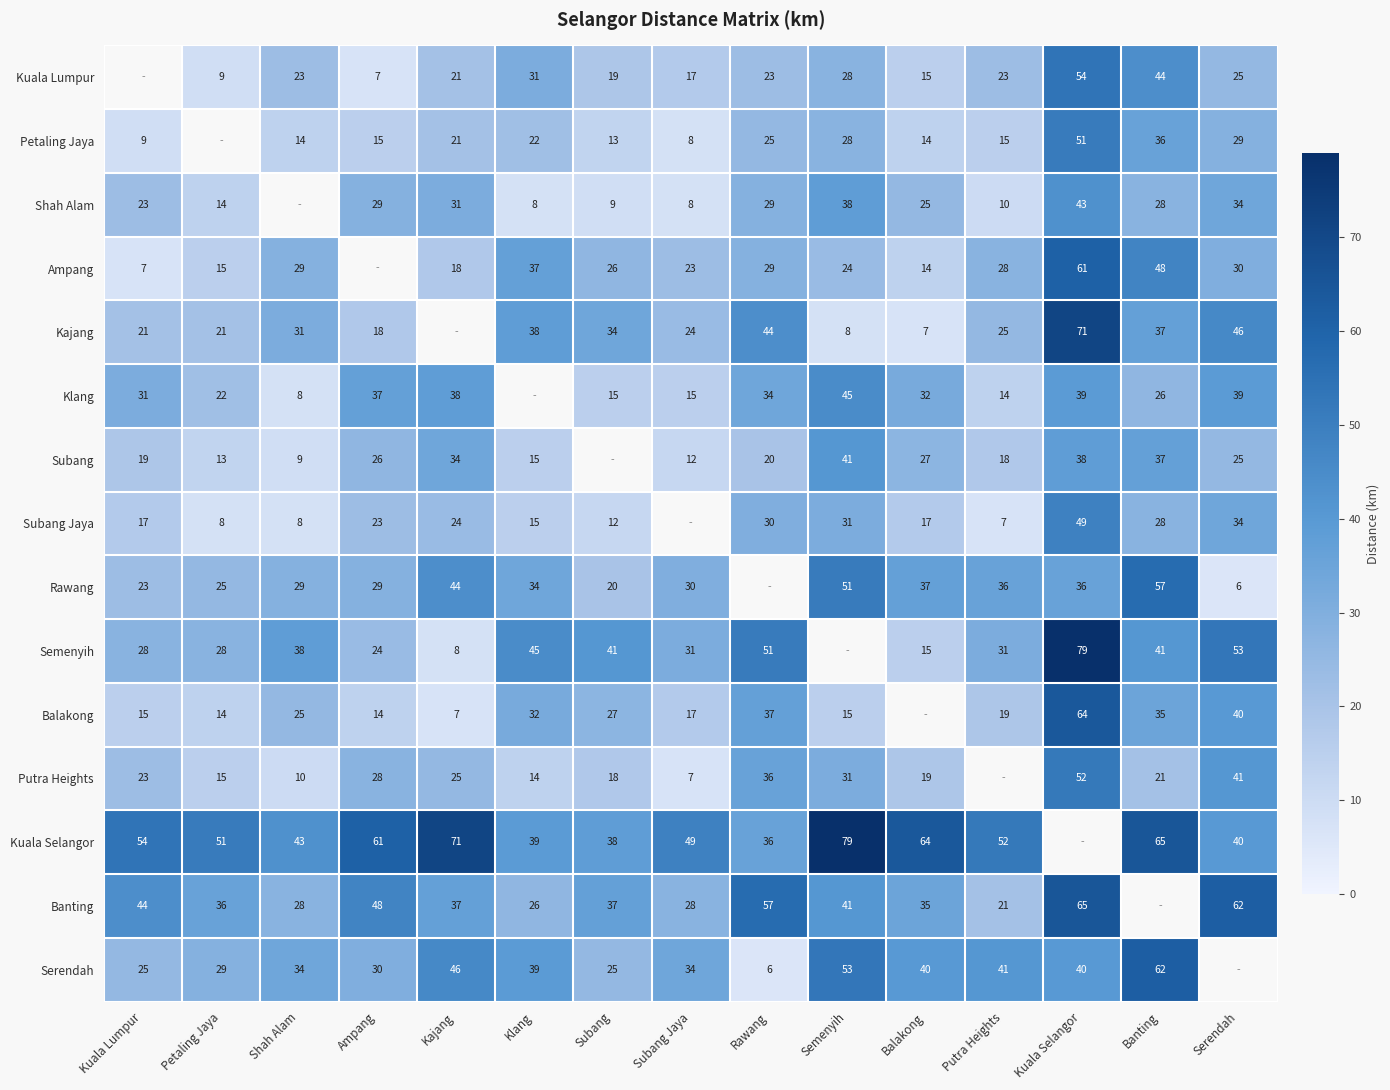

What is the sum of the Kajang values at Shah Alam and Subang Jaya?

55